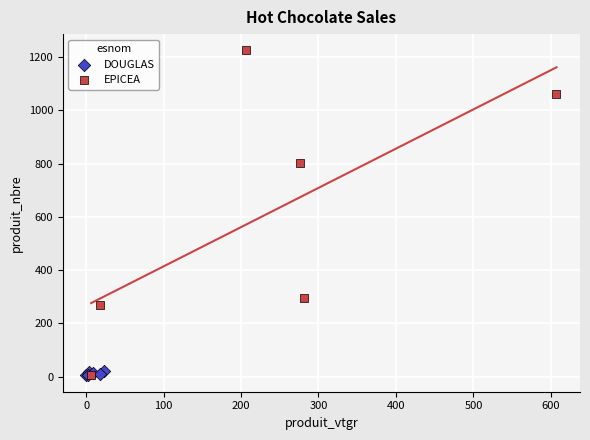

Which series has the largest Y range (max minus min)?

EPICEA